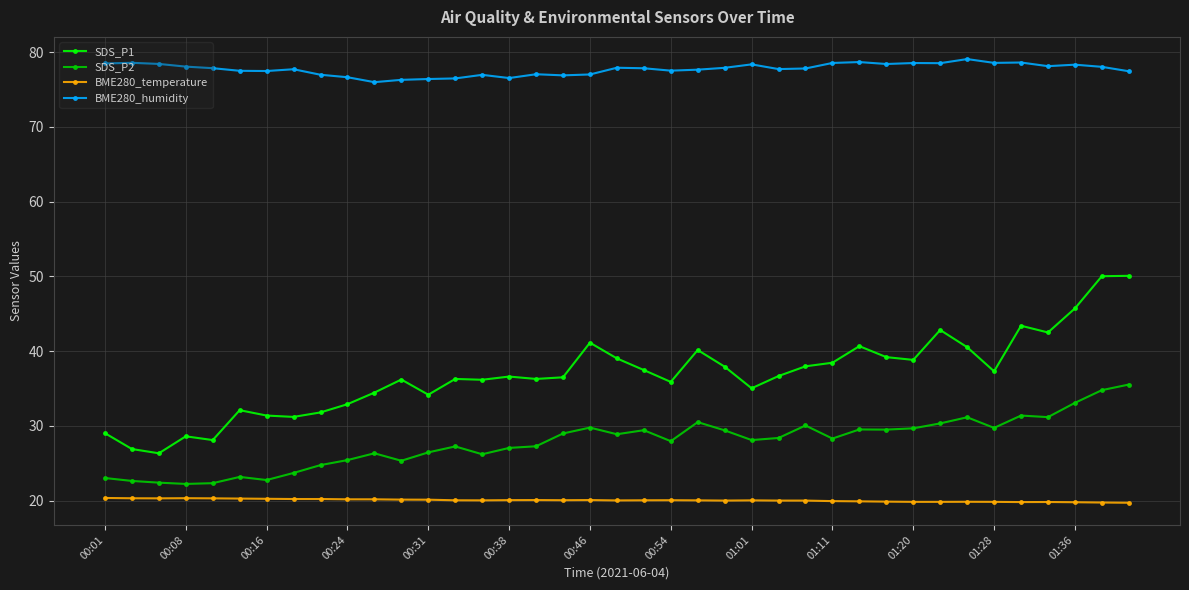

Which series has the largest range (max minus min)?

SDS_P1